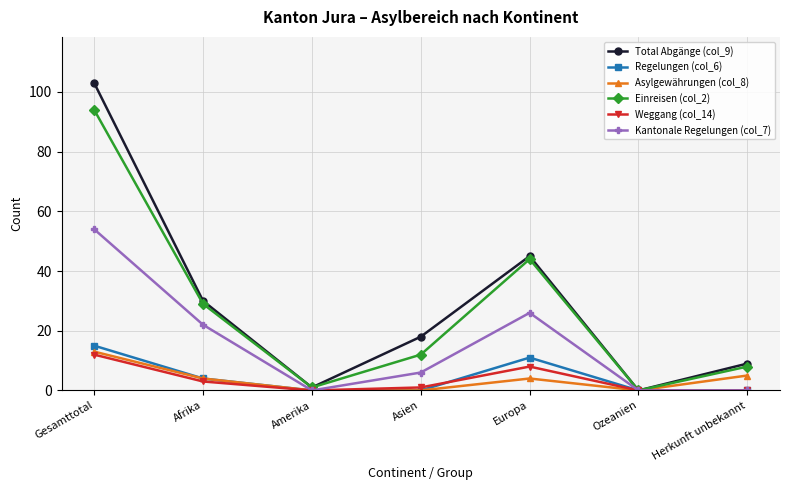

What is the label of the 5th point from the left?

Europa